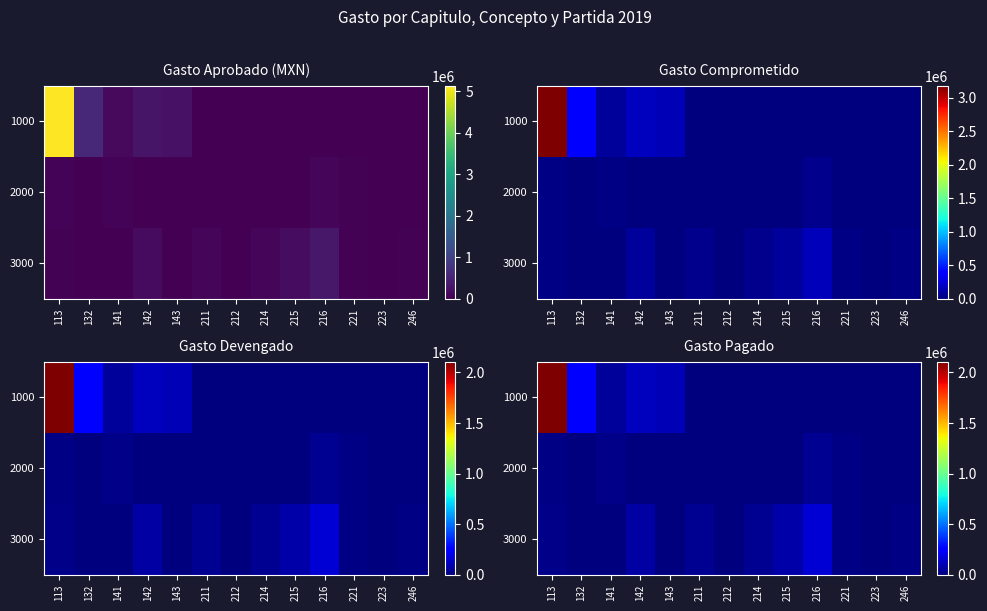

Is the value of 3000 at 223 greater than the value of 2000 at 223?

No